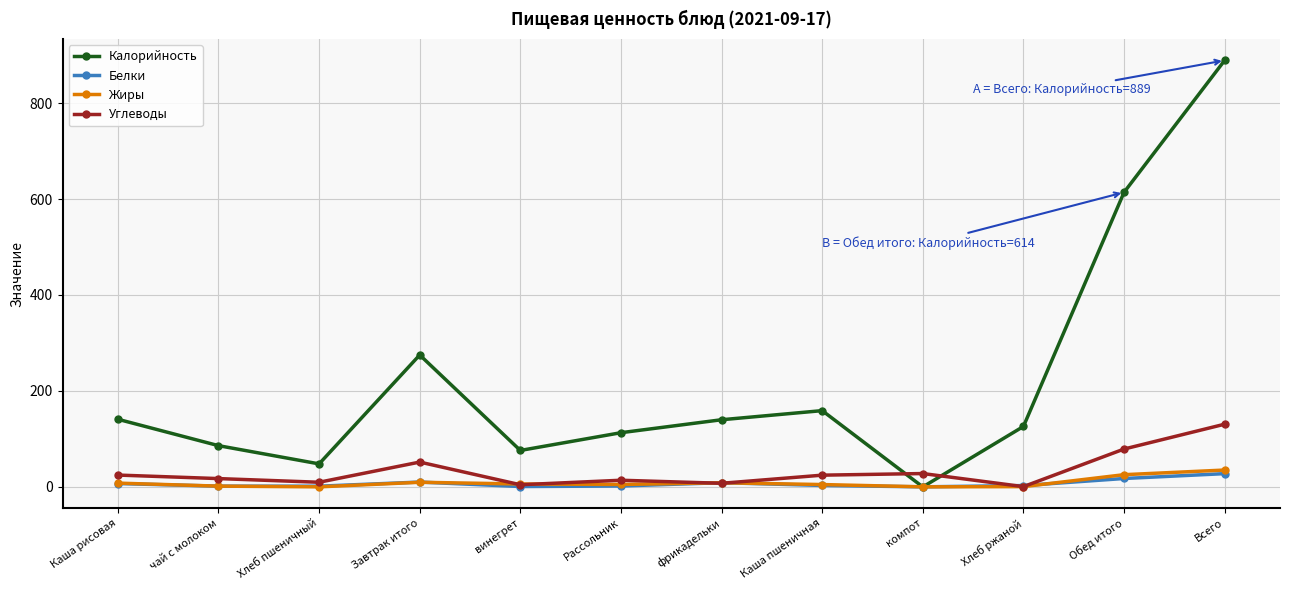

Is it true that Углеводы equals 51.8 at Завтрак итого?

True